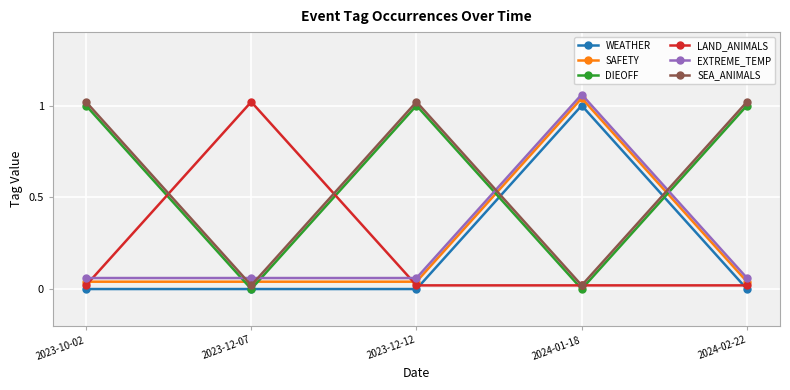

How many values in the SEA_ANIMALS series are below 1?

2